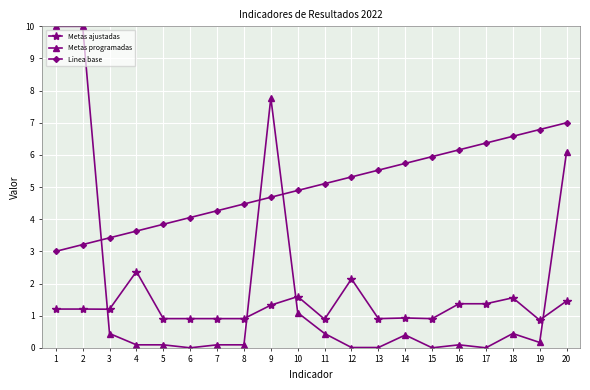

Does the chart display data point markers on the line(s)?

Yes